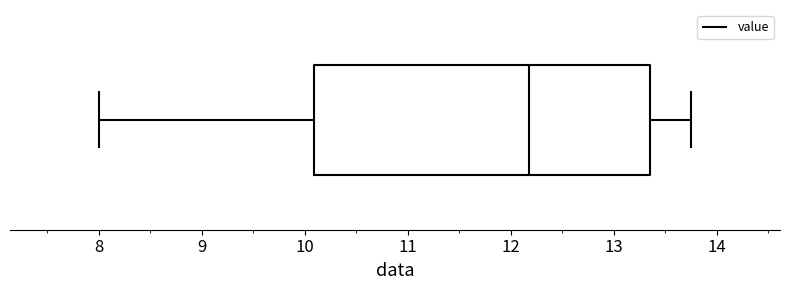

Read this box plot against the x-axis: the position of the median line, the range covered by the box, and the ends of both whiskers. The values are not printed on the chart, so give them approximately, as read against the axis.

median 12.2, box 10.1 to 13.4, whiskers 8.0 to 13.8